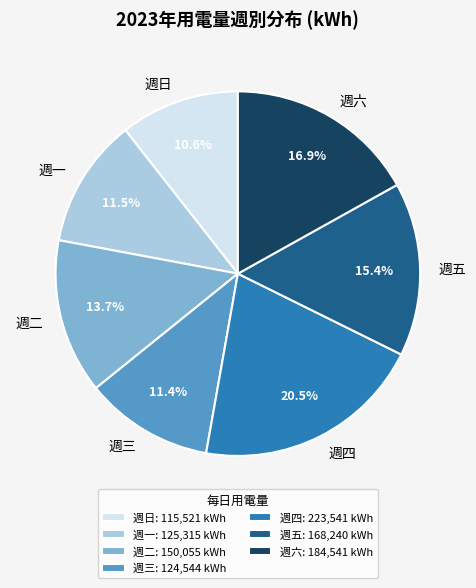

Which category has the smallest portion of the pie?

週日